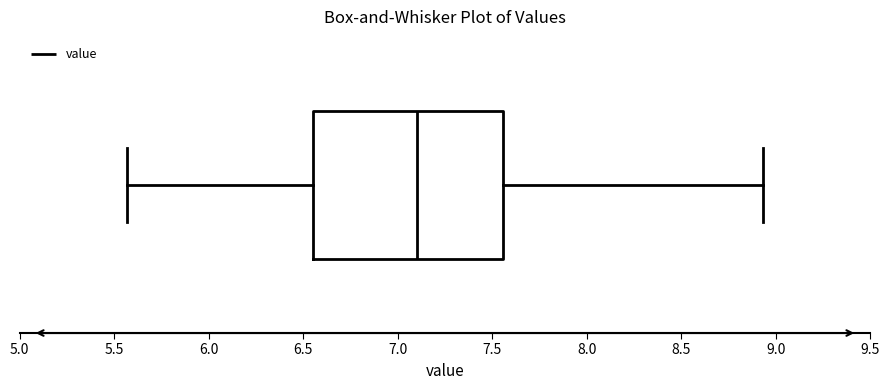

Where is the left edge of the box on the x-axis? The values are not printed on the chart, so give them approximately, as read against the axis.

6.55